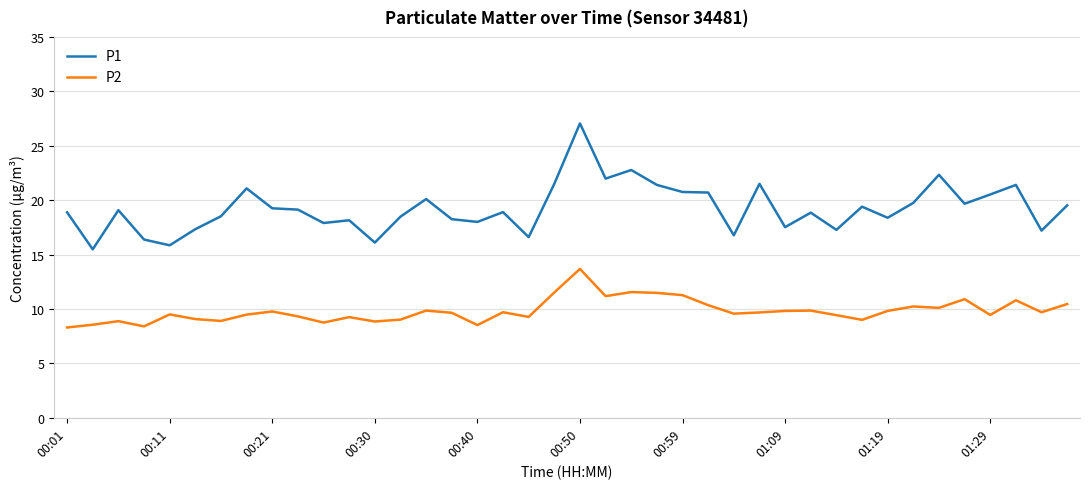

What is the sum of all P2 values?

392.9